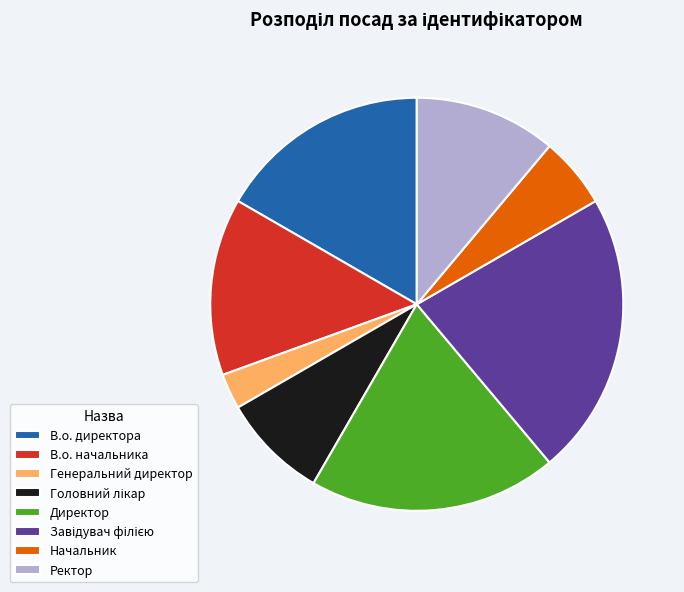

True or false: Генеральний директор accounts for 3% of the total.

True